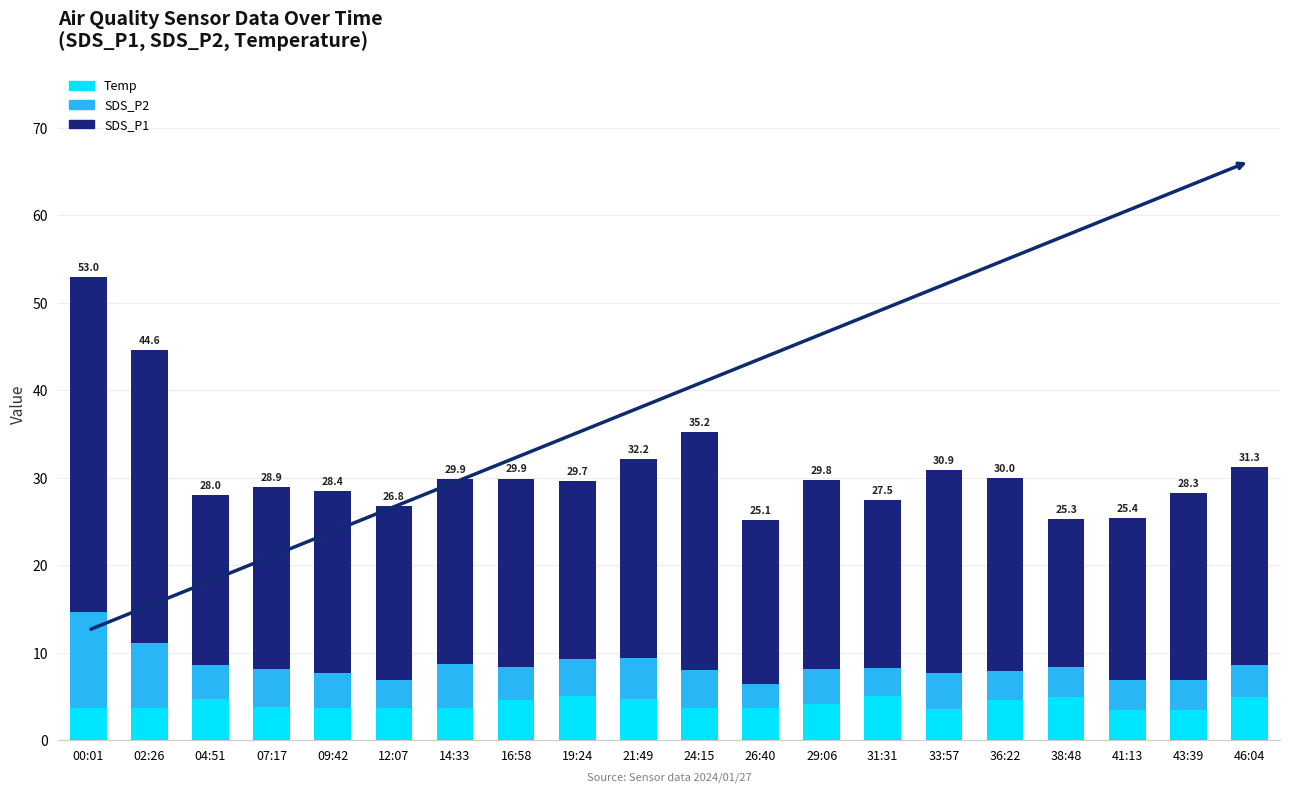

What is the difference between the maximum and second lowest values in the Temp series?

1.6